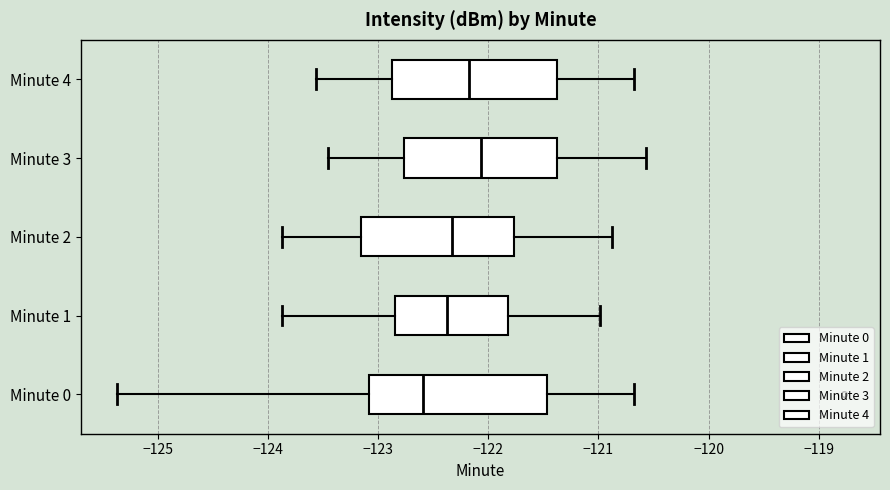

Reading bottom to top, read every box against the x-axis: the position of its median line, the range the box covers, and the ends of its whiskers. The values are not printed on the chart, so give them approximately, as read against the axis.

Minute 0: median -122.6, box -123.1 to -121.5, whiskers -125.4 to -120.7
Minute 1: median -122.4, box -122.8 to -121.8, whiskers -123.9 to -121.0
Minute 2: median -122.3, box -123.2 to -121.8, whiskers -123.9 to -120.9
Minute 3: median -122.1, box -122.8 to -121.4, whiskers -123.5 to -120.6
Minute 4: median -122.2, box -122.9 to -121.4, whiskers -123.6 to -120.7